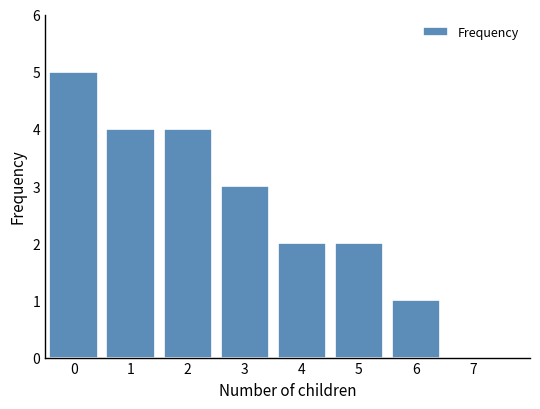

Reading left to right, what are all the values shown in this chart?

0=5	1=4	2=4	3=3	4=2	5=2	6=1	7=0